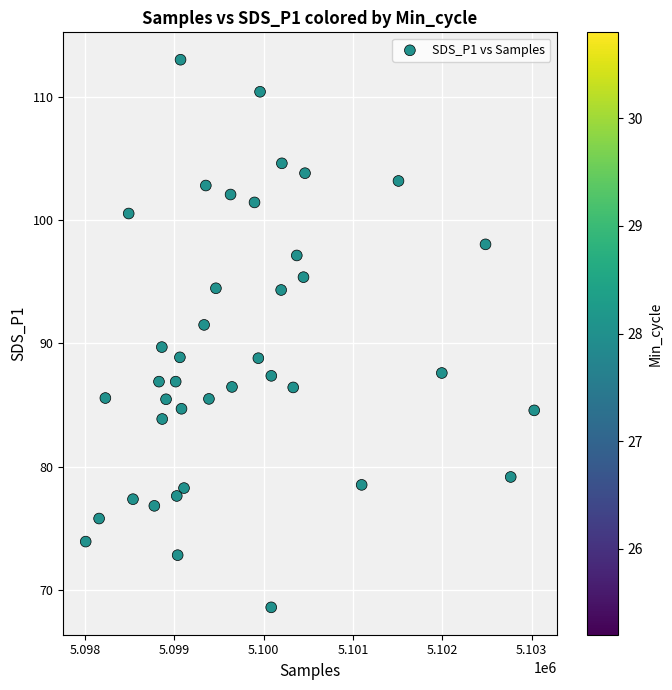

What is the range of Y values (max minus min)?

44.4